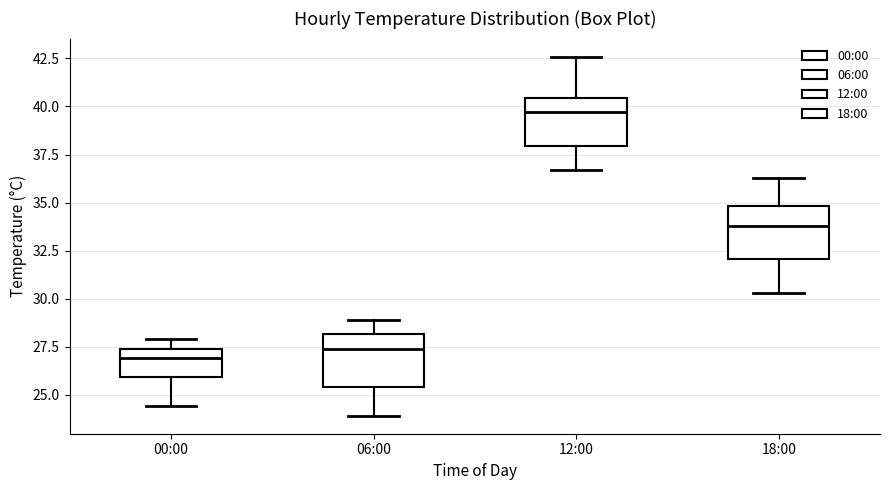

Reading left to right, read every box against the y-axis: the position of its median line, the range the box covers, and the ends of its whiskers. The values are not printed on the chart, so give them approximately, as read against the axis.

00:00: median 27.0, box 26.0 to 27.5, whiskers 24.5 to 28.0
06:00: median 27.5, box 25.5 to 28.0, whiskers 24.0 to 29.0
12:00: median 39.5, box 38.0 to 40.5, whiskers 36.5 to 42.5
18:00: median 34.0, box 32.0 to 35.0, whiskers 30.5 to 36.5